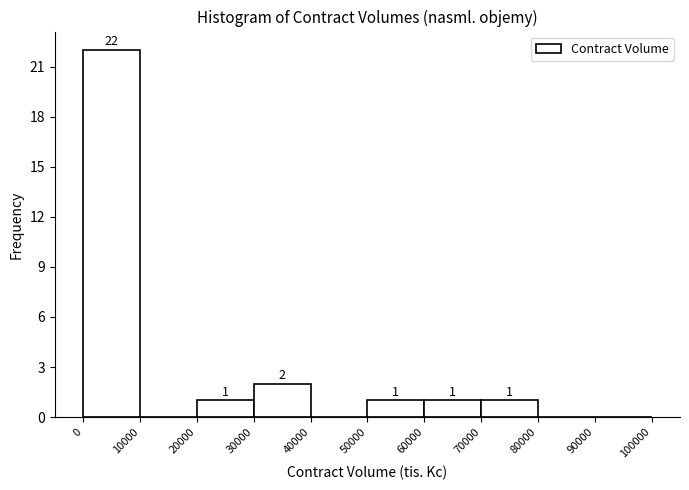

Which range on the x-axis has the tallest bar?

0 to 10000